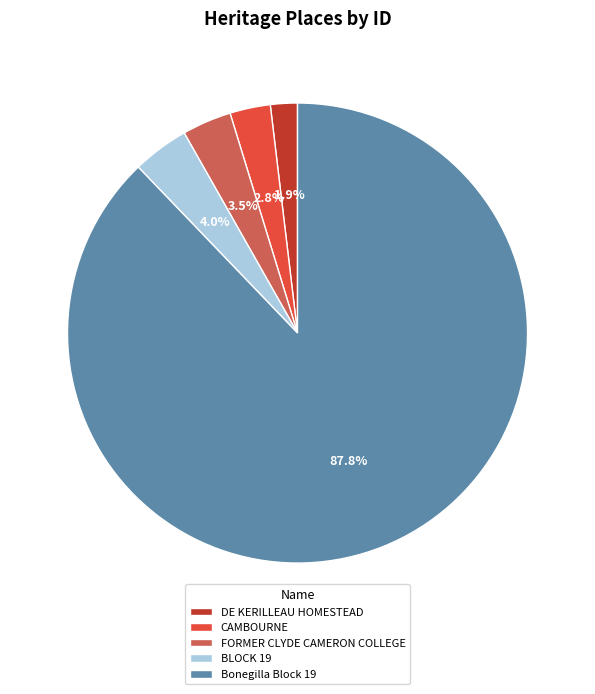

Which slice is the smallest?

DE KERILLEAU HOMESTEAD